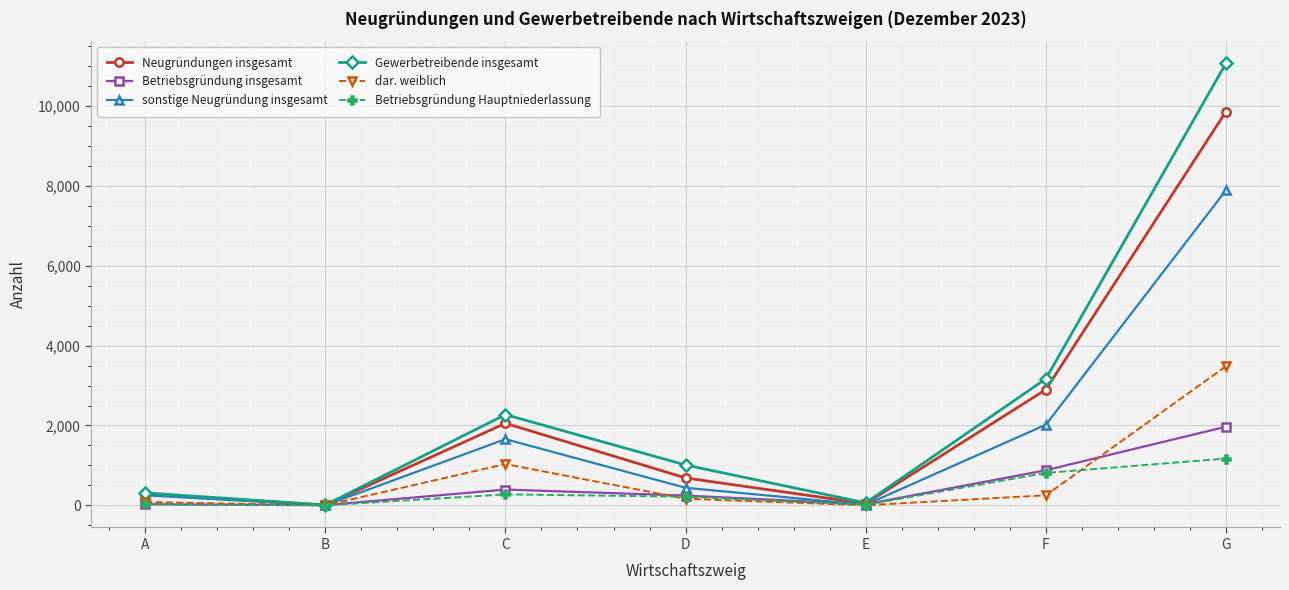

The value of sonstige Neugründung insgesamt at C is 2722. True or false?

False